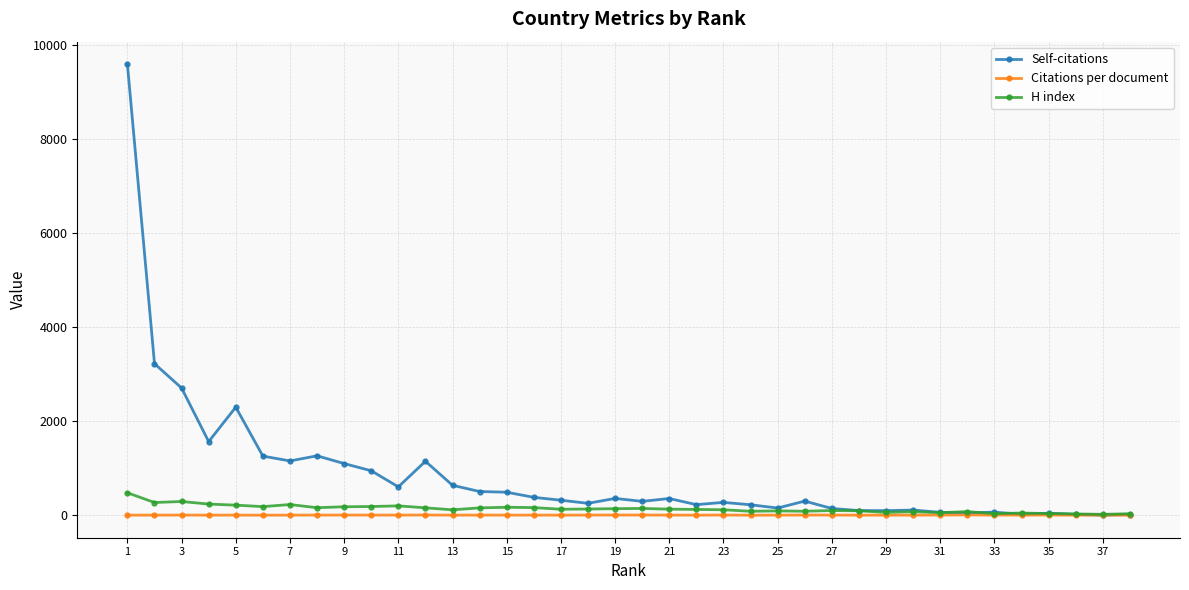

What are all the series names shown in the legend?

Self-citations, Citations per document, H index